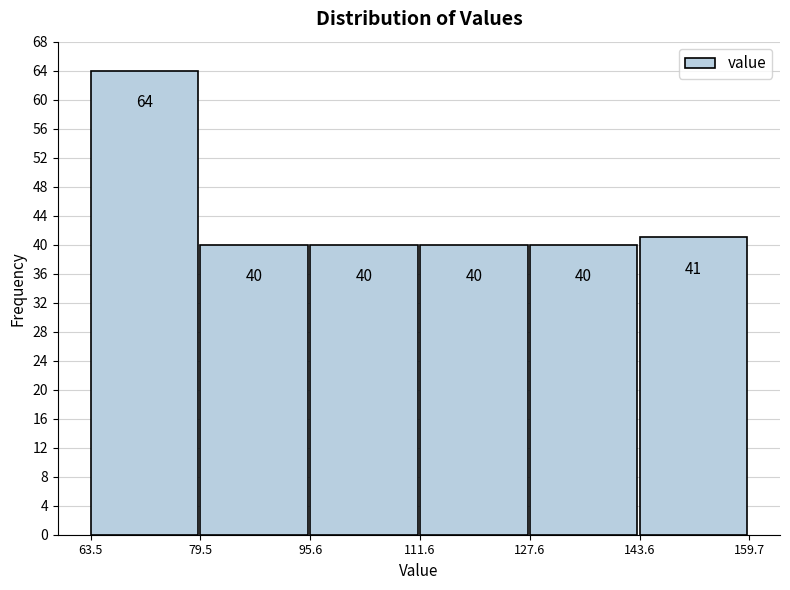

Which range on the x-axis has the tallest bar?

63.5 to 79.5